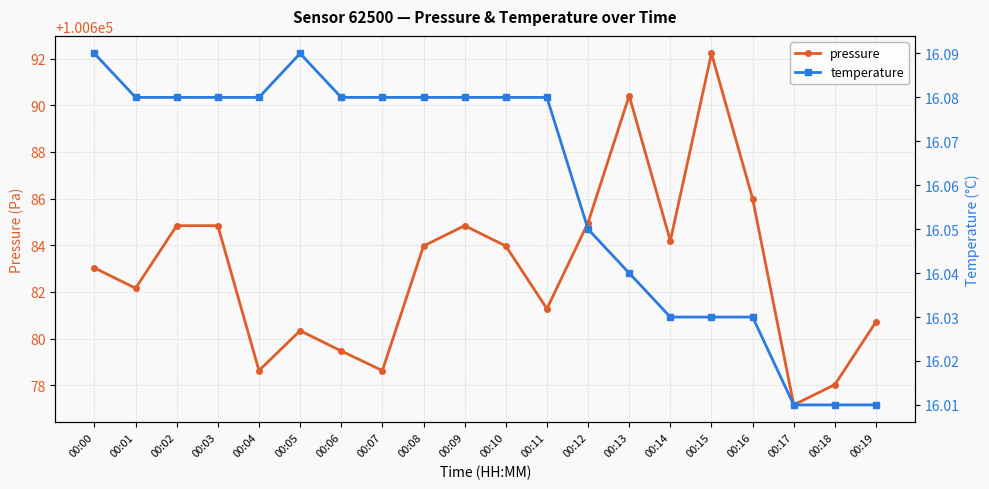

True or false: temperature and pressure cross at least once.

False